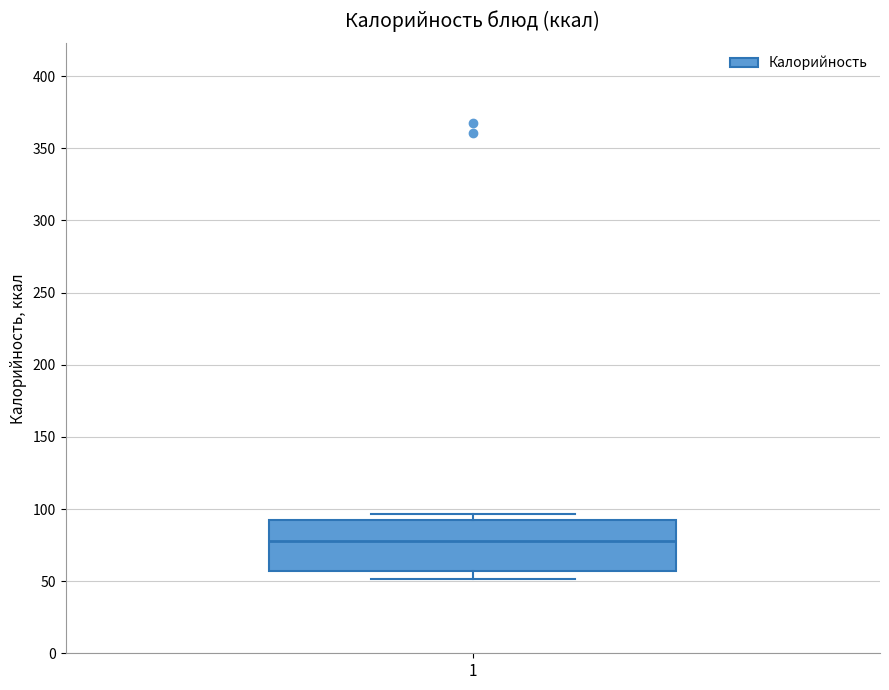

Transcribe this box plot: give where the median line is, the range the box spans, and where the two whiskers end, as read against the y-axis. The values are not printed on the chart, so give them approximately, as read against the axis.

median 80, box 55 to 90, whiskers 50 to 95